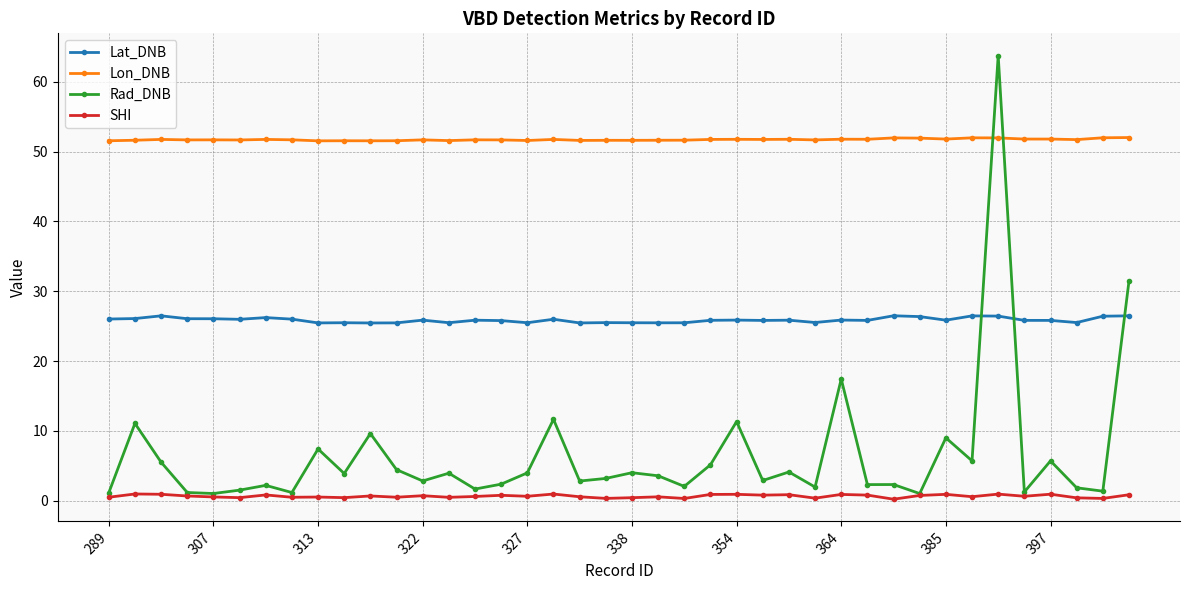

What is the greatest value displayed?

63.8